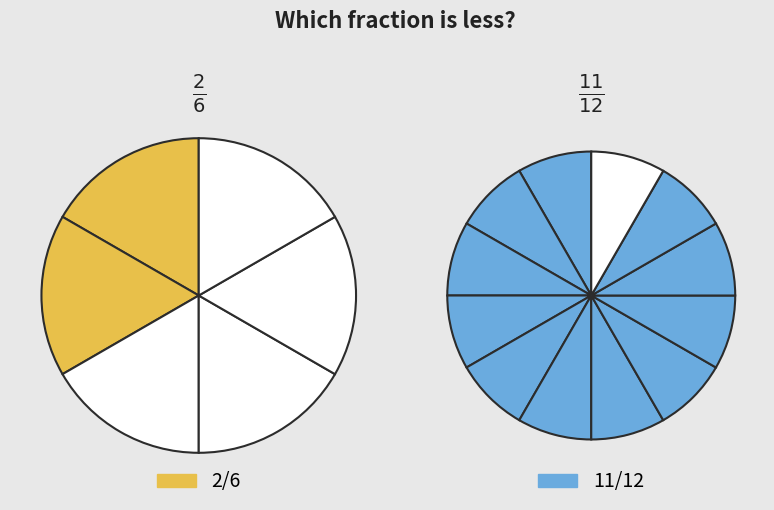

To the nearest percent, what is the difference between the largest and smallest slice percentages?

83%